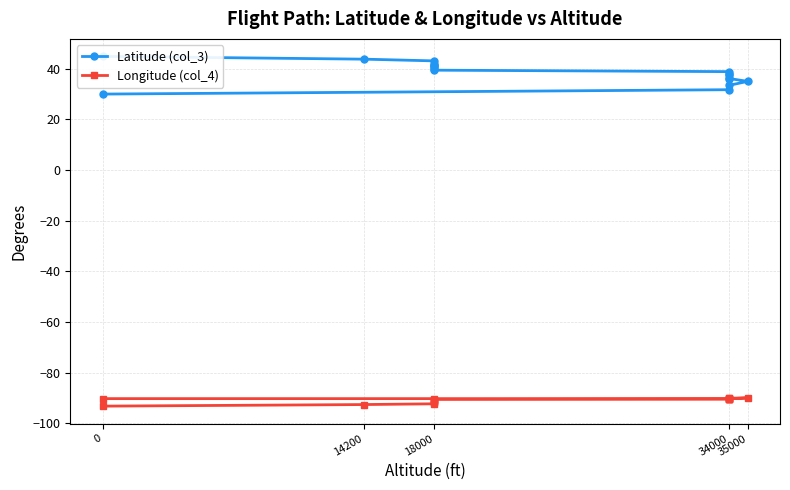

How many values in the Latitude (col_3) series exceed 39?

9